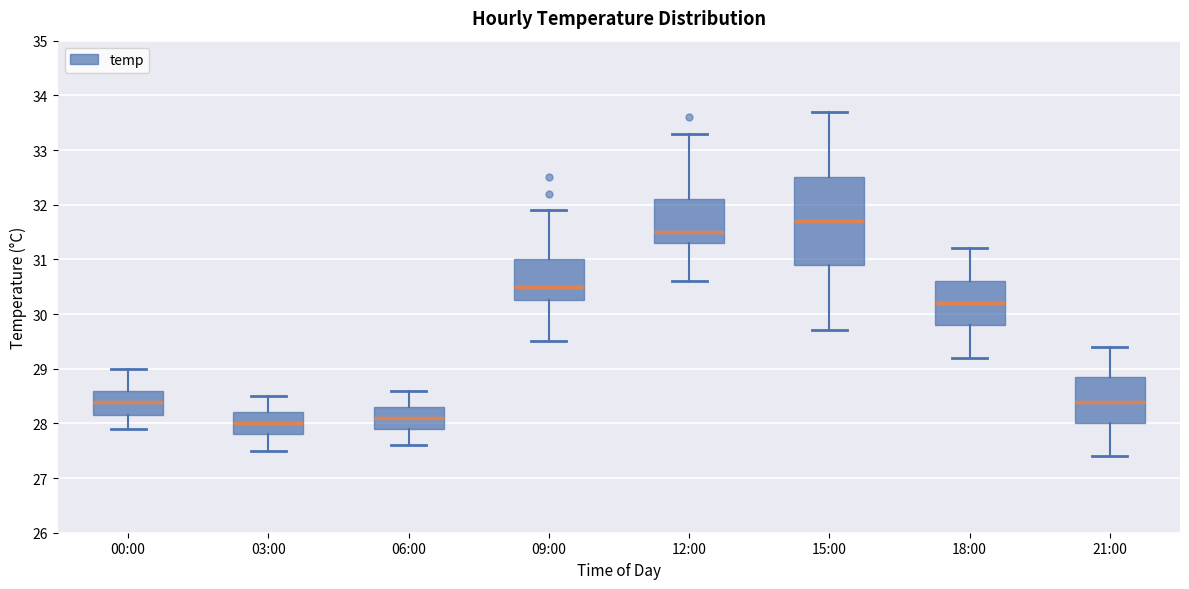

Comparing the boxes themselves (not the whiskers), which one is the tallest?

15:00